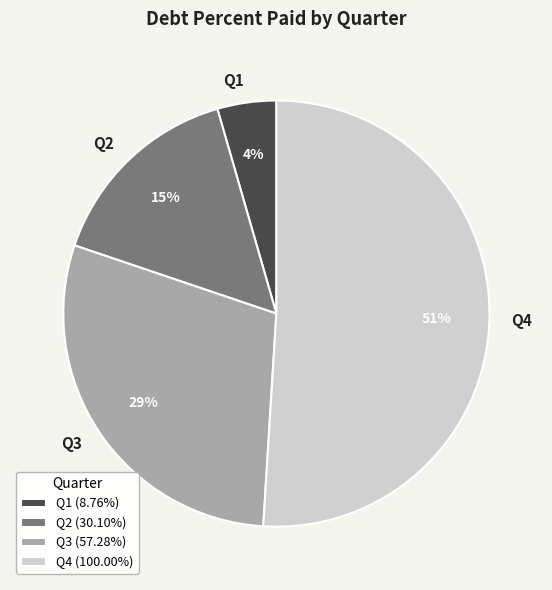

Approximately how many times larger is the value at Q1 compared to Q2?

0.3